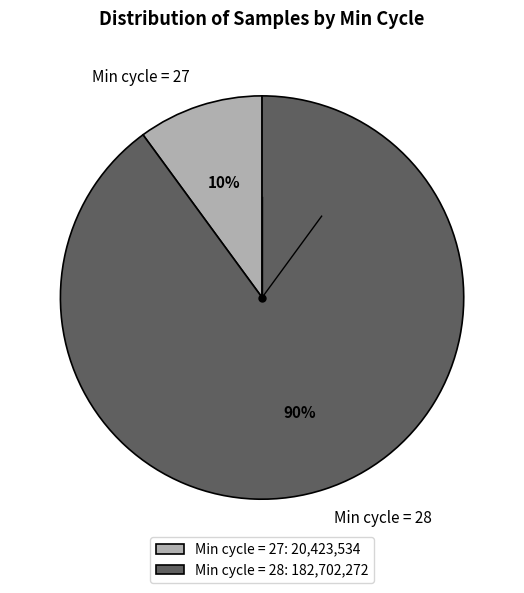

To the nearest percent, what percentage of the pie is Min cycle = 27?

10%